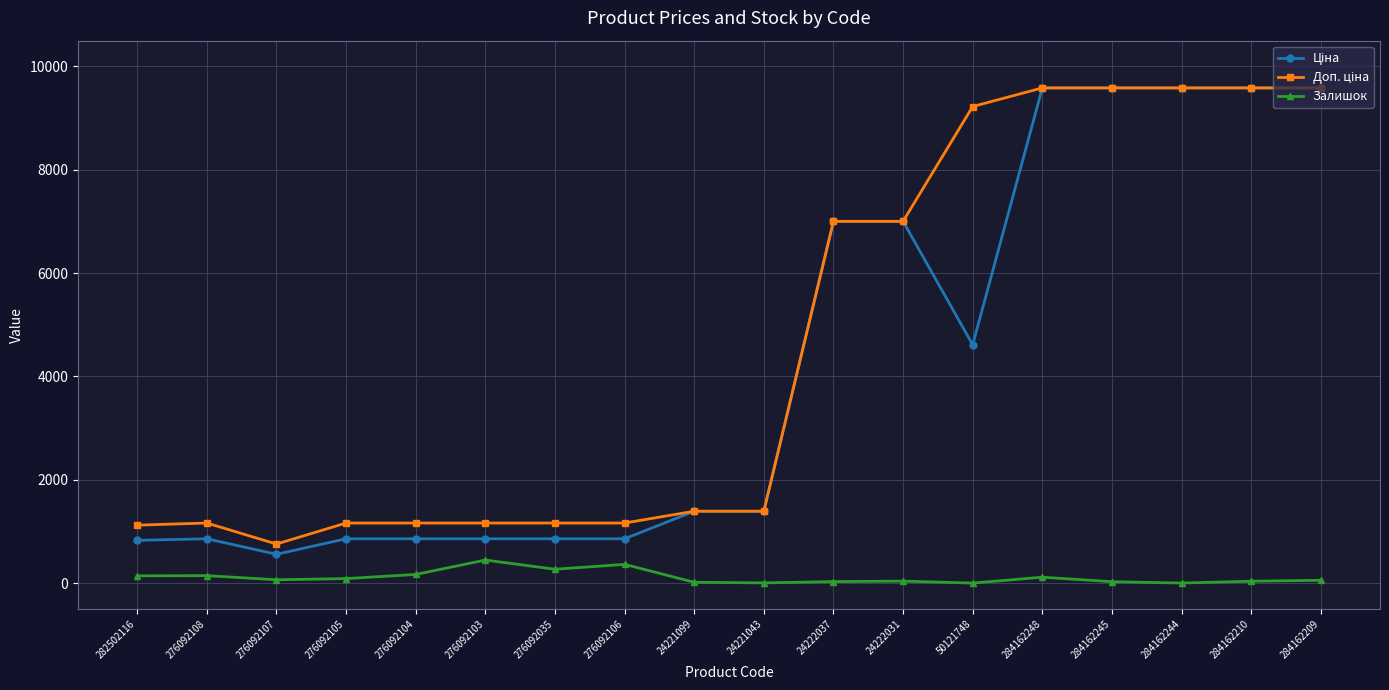

At how many categories does at least one series exceed 5710?

8